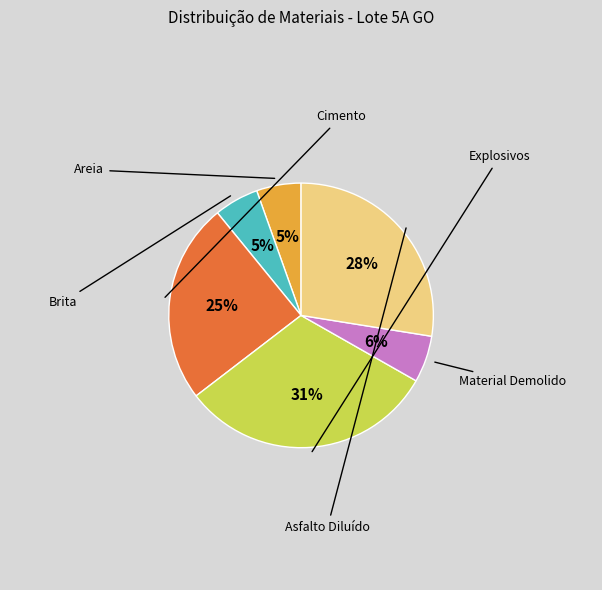

How many segments does this pie chart have?

6